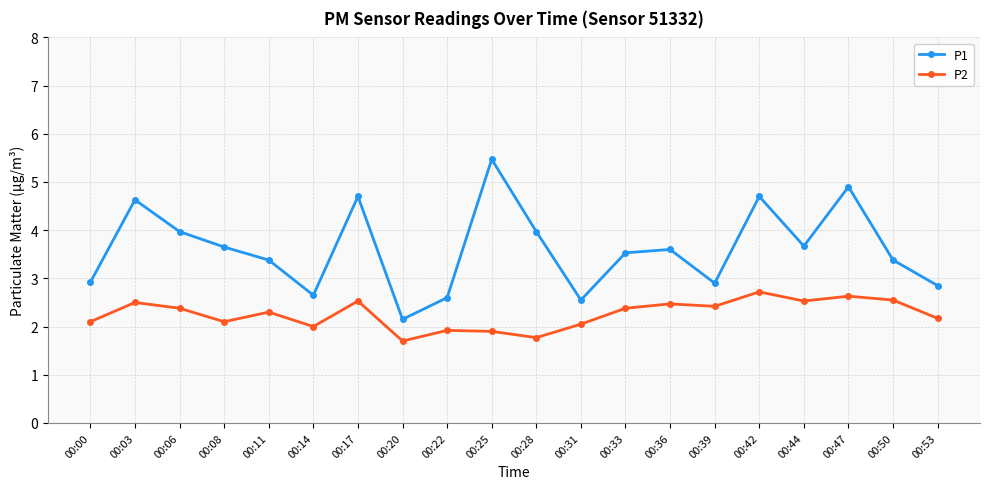

What is the value of the P1 point at the 17th from the left?

3.7